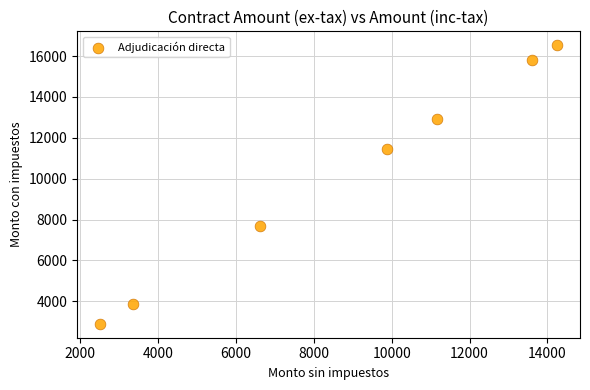

What is the range of Y values (max minus min)?

13630.0